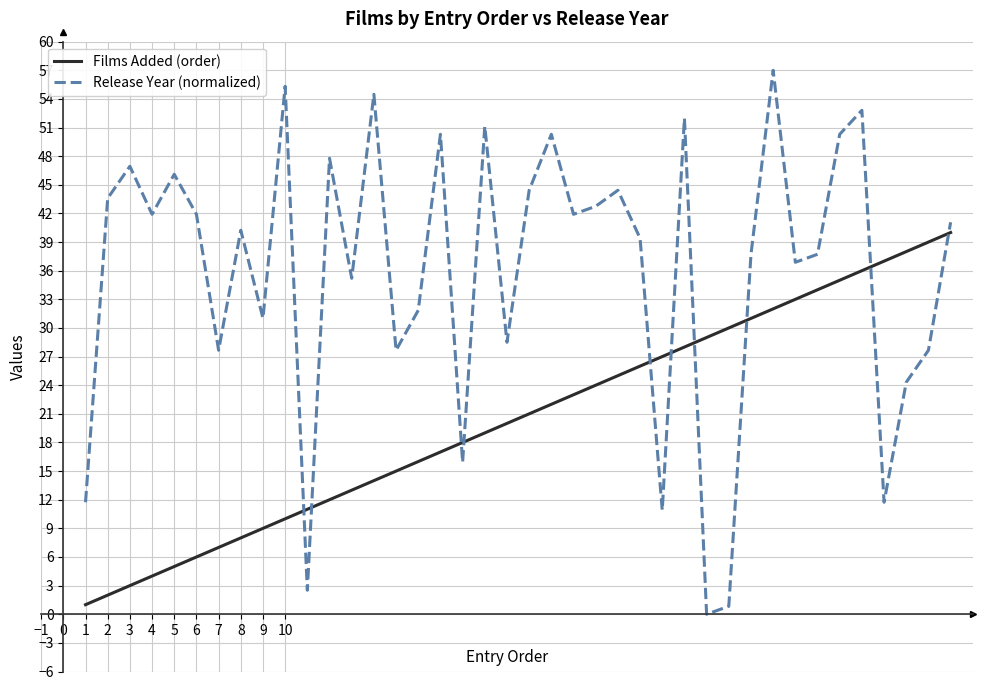

Which series has the largest range (max minus min)?

Release Year (normalized)